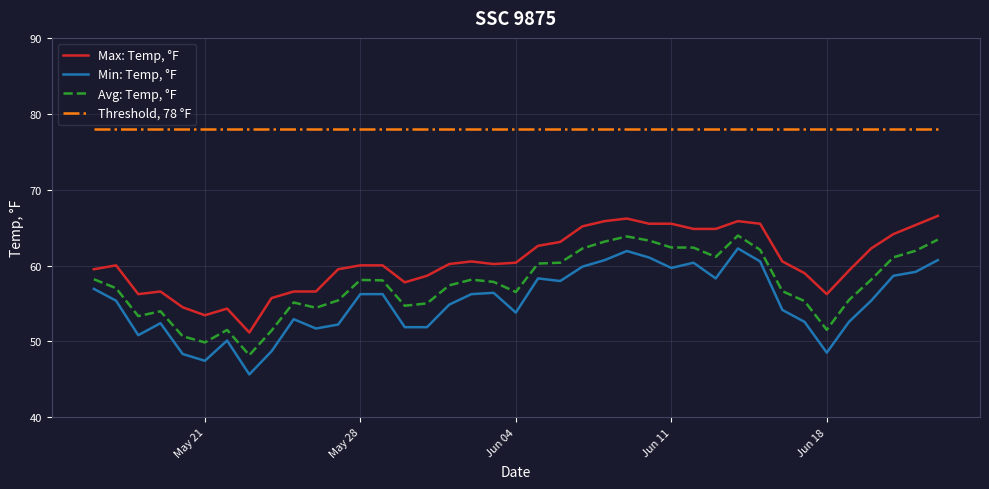

Which series has the largest total across all categories?

Threshold, 78 °F